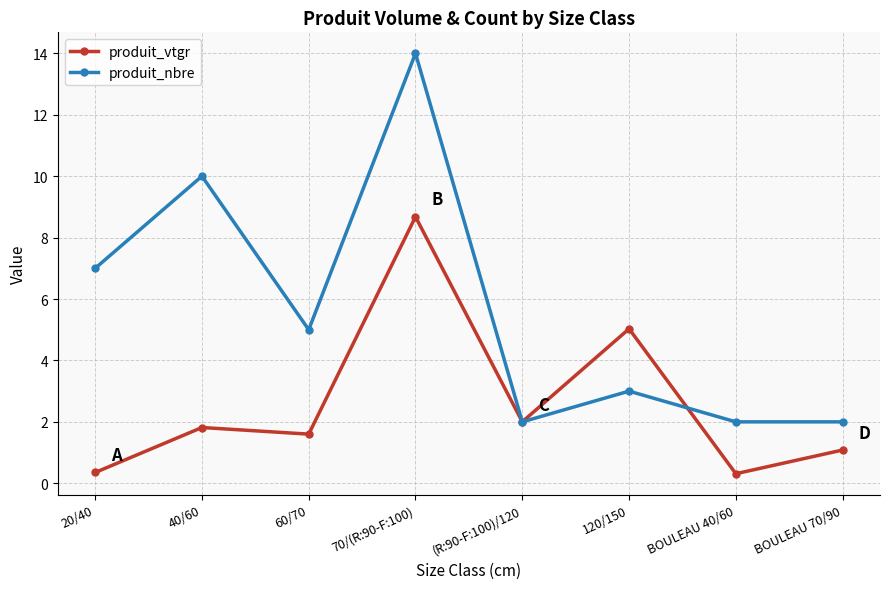

Where is the first local maximum for produit_vtgr?

40/60